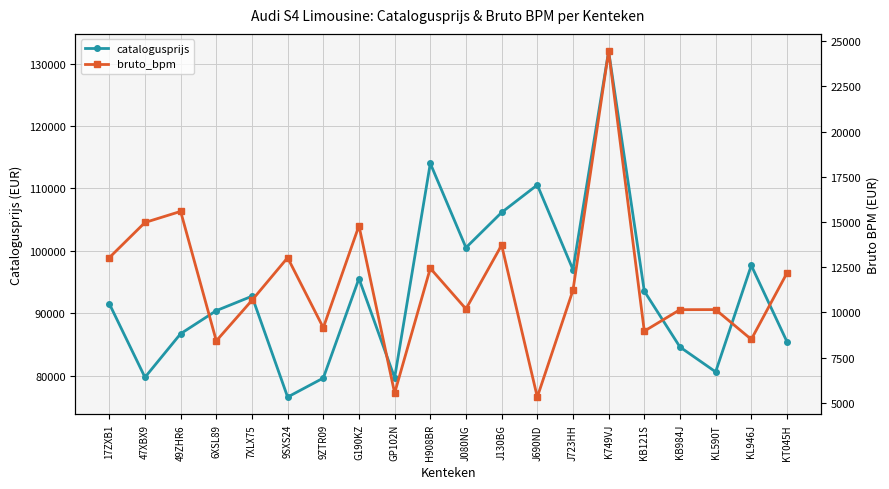

Which label corresponds to the largest value in the chart?

K749VJ